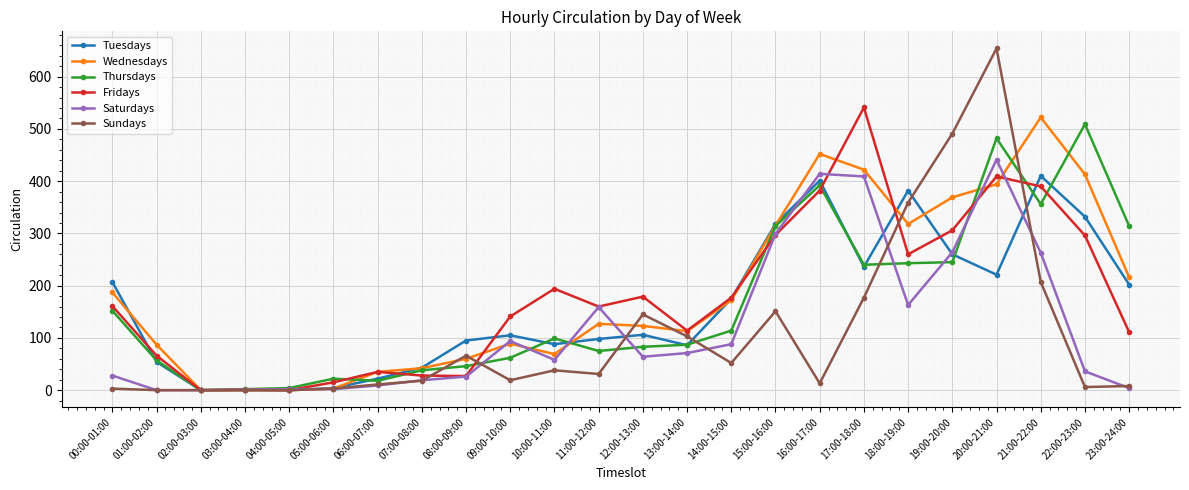

Between 08:00-09:00 and 16:00-17:00, which series saw the biggest shift?

Wednesdays